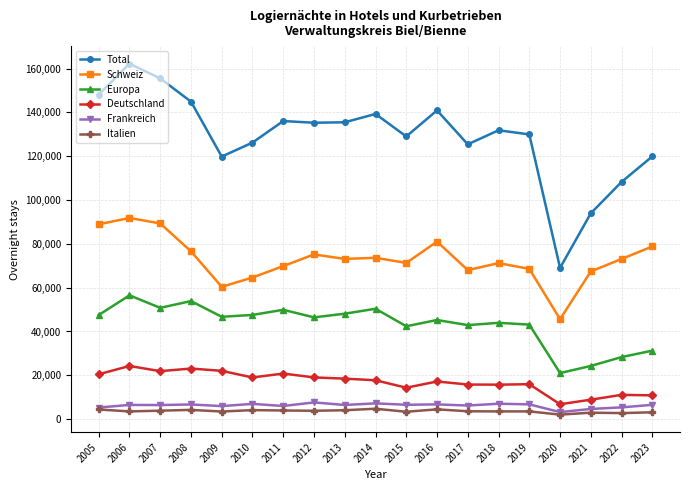

What is the total value across all series at 2005?

314752